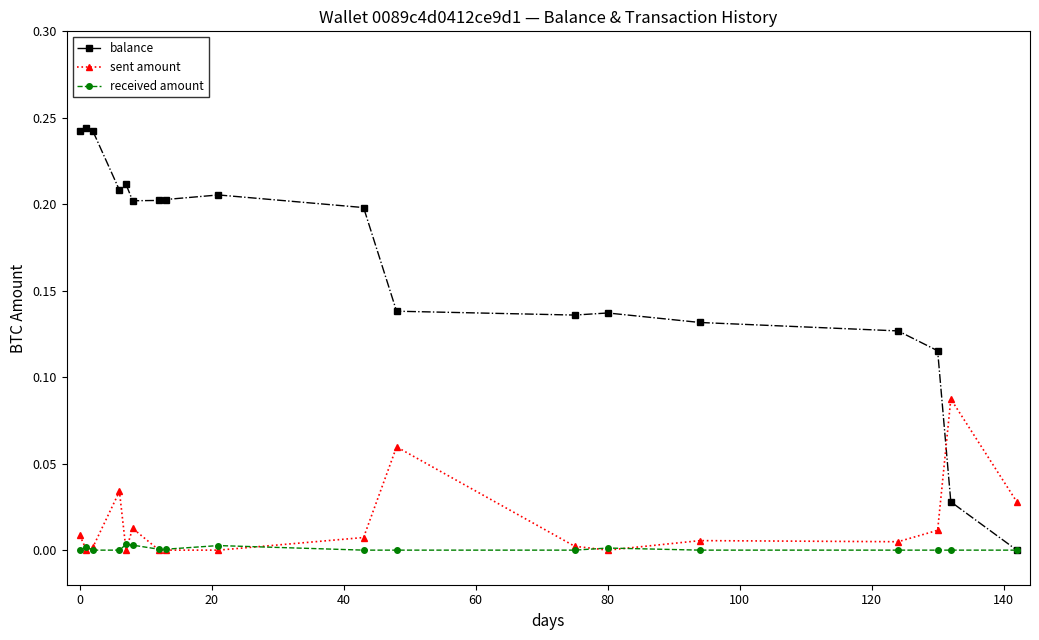

Rank the series by their maximum value, from highest to lowest.

balance, sent amount, received amount